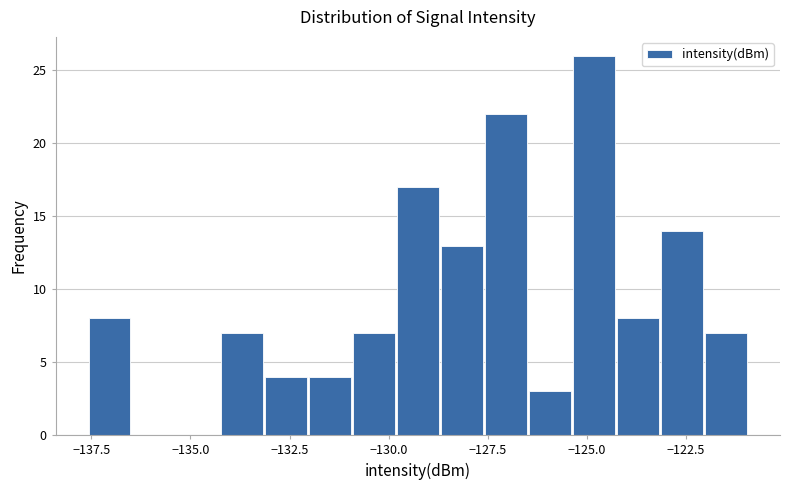

Read against the x-axis, roughly where is the centre of the tallest bar?

-125.0